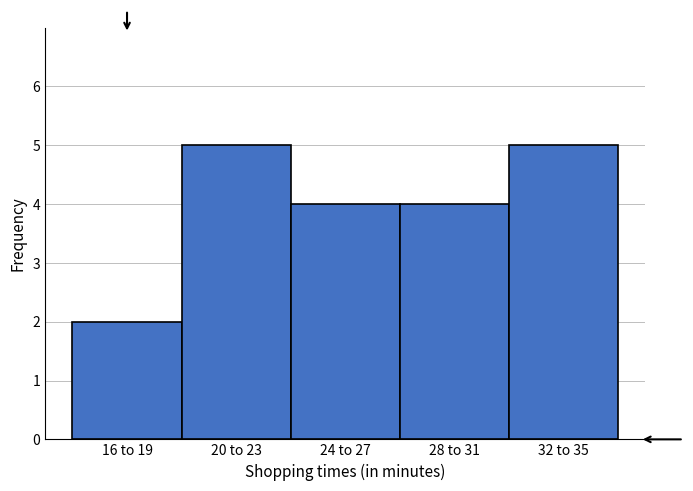

Reading left to right, what are all the values shown in this chart?

2	5	4	4	5